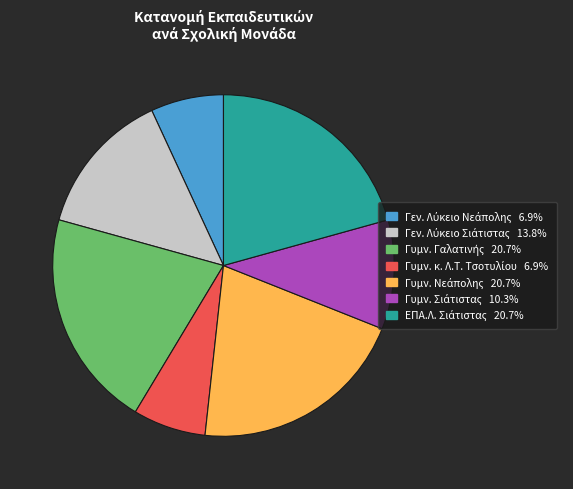

Is there any slice that represents more than half of the pie?

No